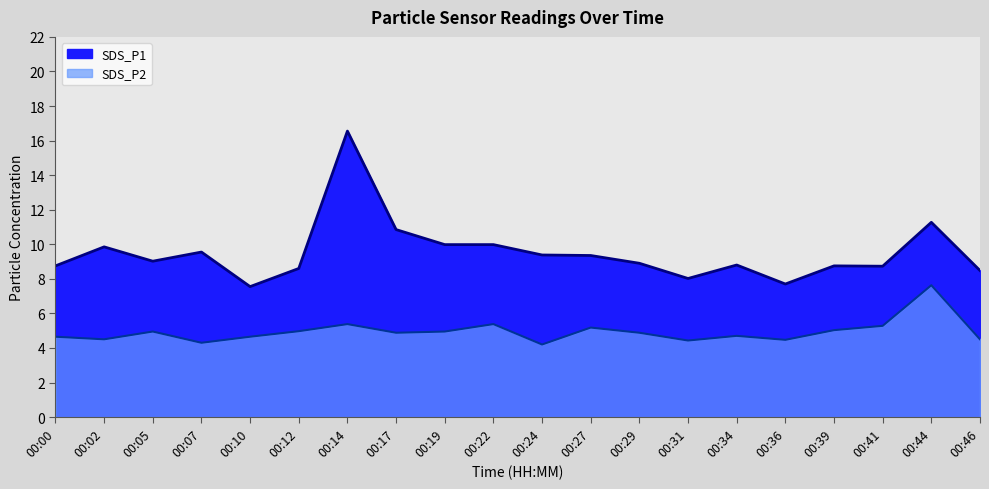

Between 00:44 and 00:46, which is larger?

00:44